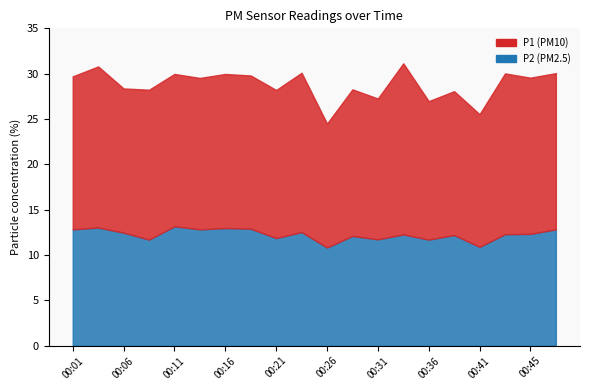

At which category does P2 reach its first local valley?

00:09